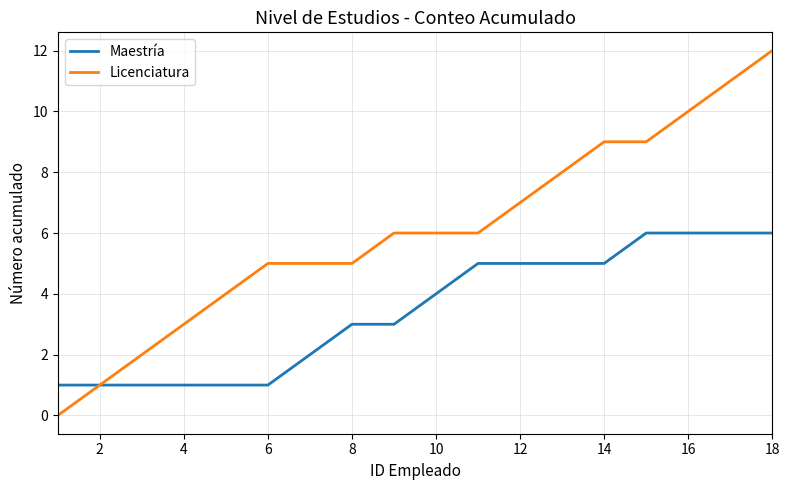

Rank the series by their average value, from highest to lowest.

Licenciatura, Maestría